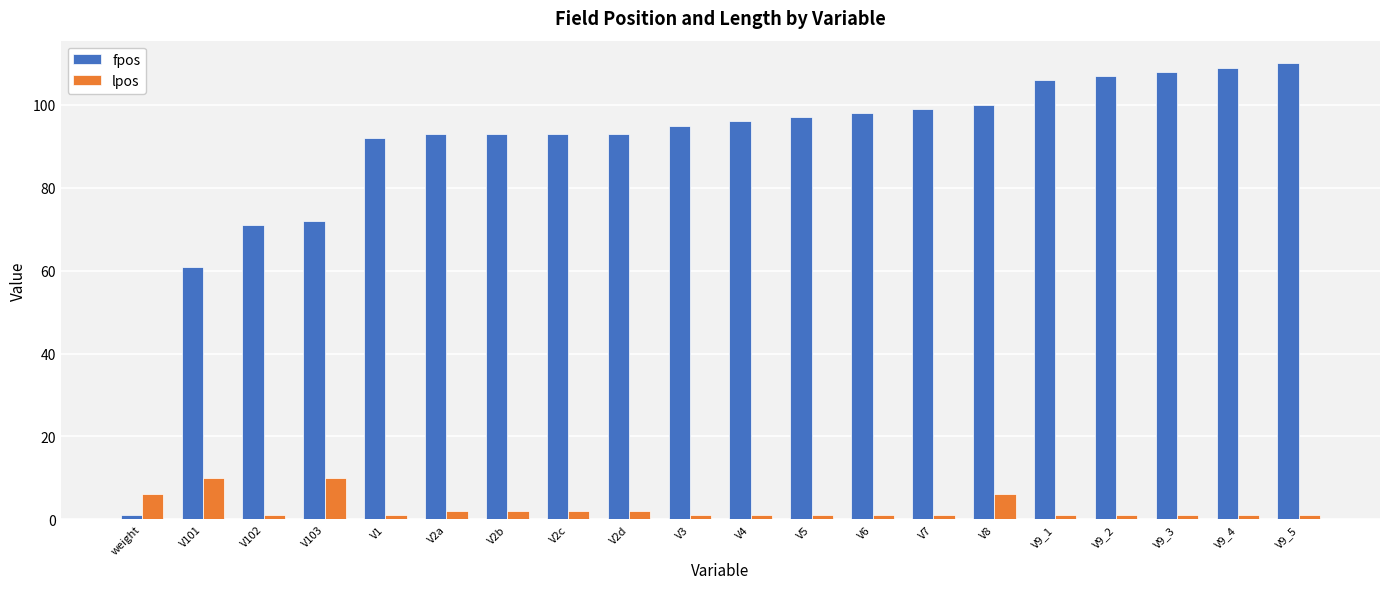

What position from the left is V101?

2